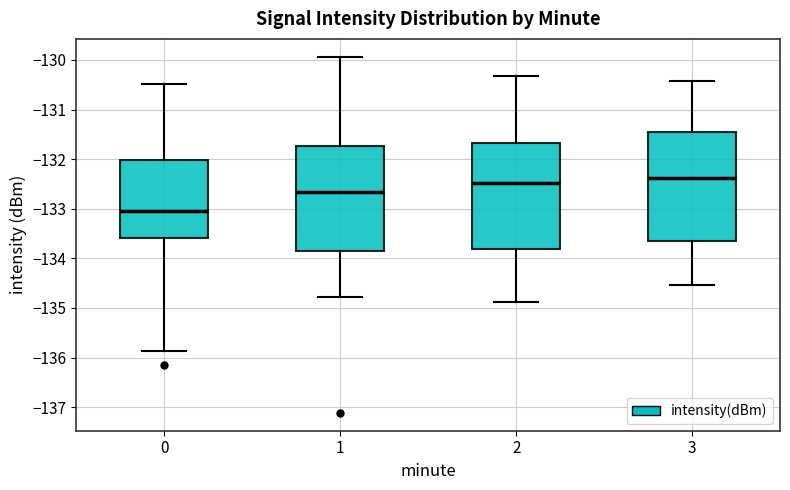

Reading left to right, transcribe this box plot: for each box, give where its median line is, the range the box spans, and where its two whiskers end, as read against the y-axis. The values are not printed on the chart, so give them approximately, as read against the axis.

0: median -133.1, box -133.6 to -132.0, whiskers -135.9 to -130.5
1: median -132.7, box -133.8 to -131.7, whiskers -134.8 to -129.9
2: median -132.5, box -133.8 to -131.7, whiskers -134.9 to -130.3
3: median -132.4, box -133.7 to -131.5, whiskers -134.5 to -130.4